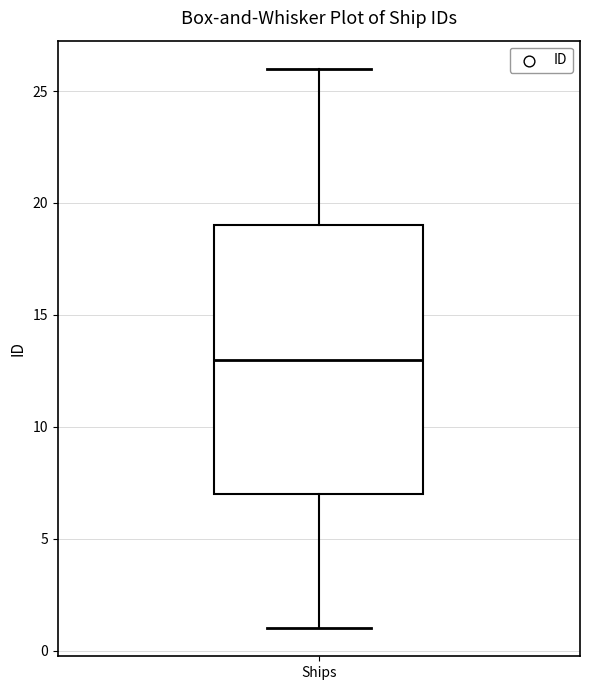

Where does the lower whisker of the box for Ships end on the y-axis? The values are not printed on the chart, so give them approximately, as read against the axis.

1